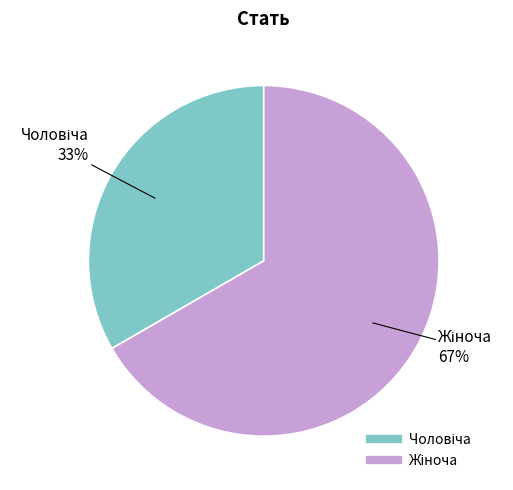

Is there a majority slice in this chart?

Yes